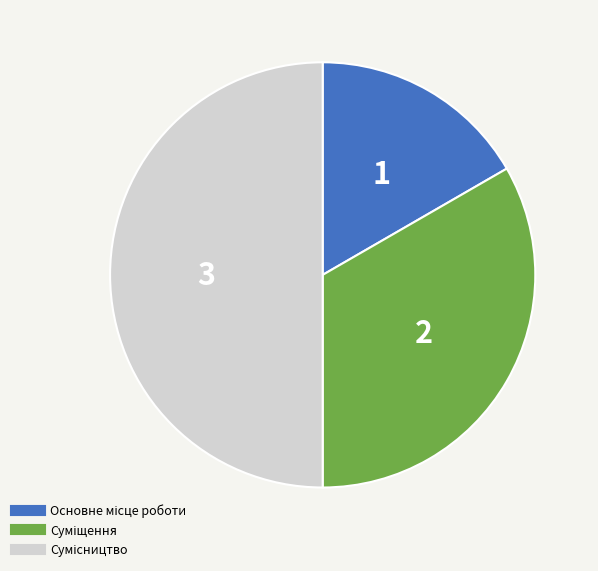

Between Основне місце роботи and Суміщення, which is larger?

Суміщення